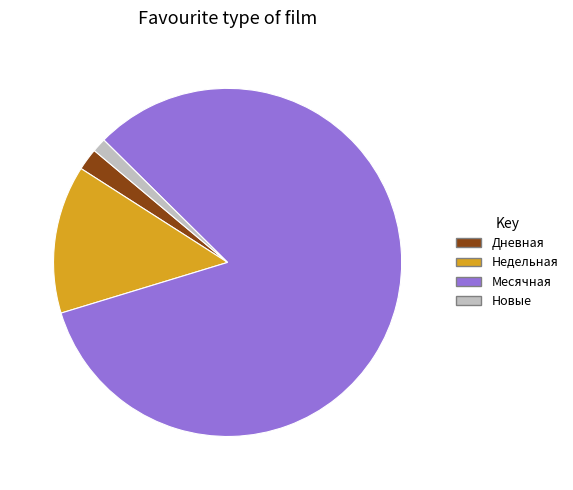

Is the sum of Месячная and Новые greater than half?

Yes